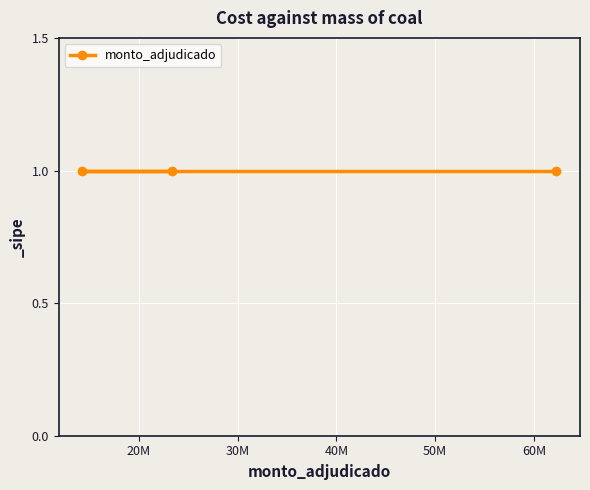

Count the number of values greater than 23374000.

1